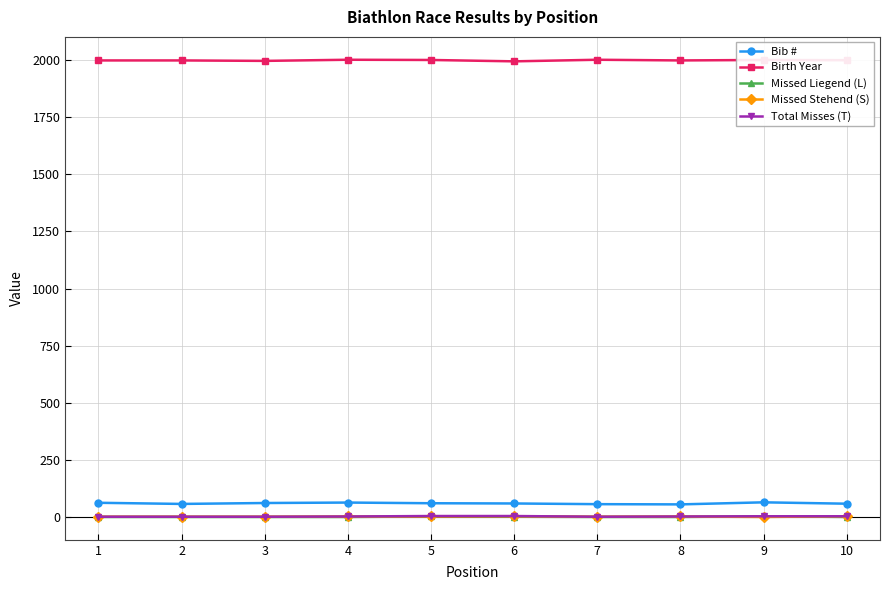

The value of Birth Year at 3 is 1997. True or false?

True